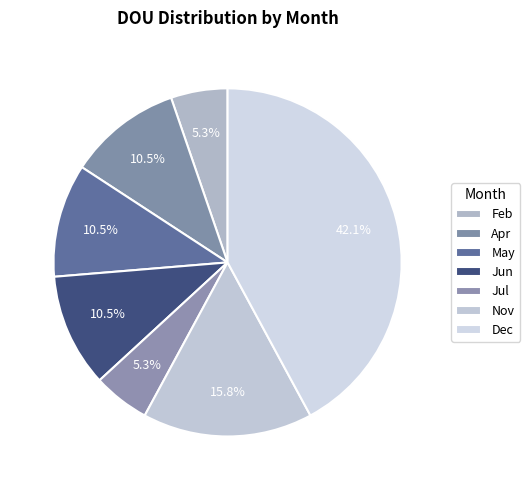

Count the number of slices in the pie.

7